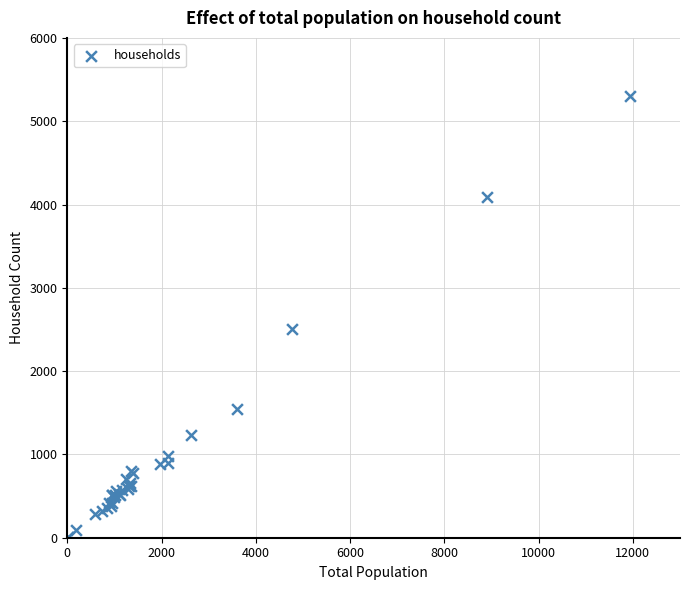

What Y value in the scatter plot is closest to 2655?

2506